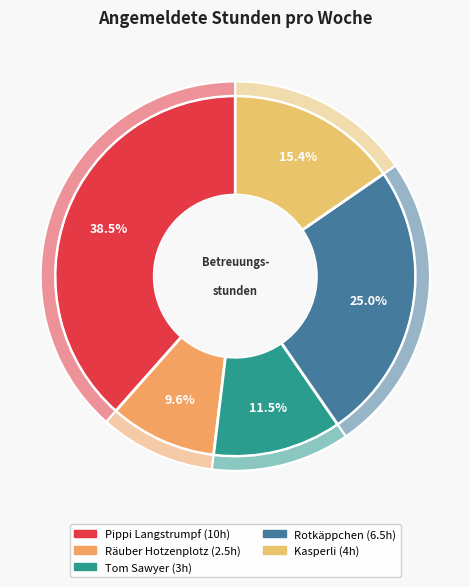

Rank the categories by value from highest to lowest.

Pippi Langstrumpf, Rotkäppchen, Kasperli, Tom Sawyer, Räuber Hotzenplotz